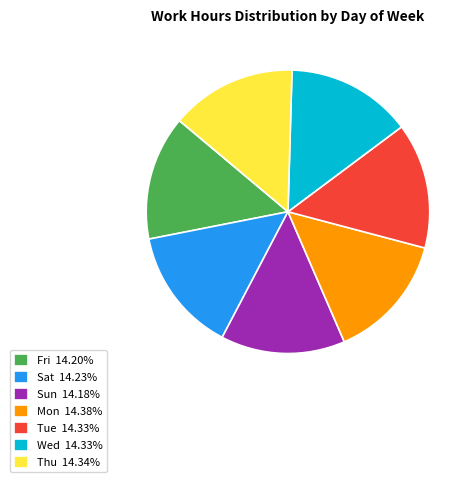

Is there any slice that represents more than half of the pie?

No